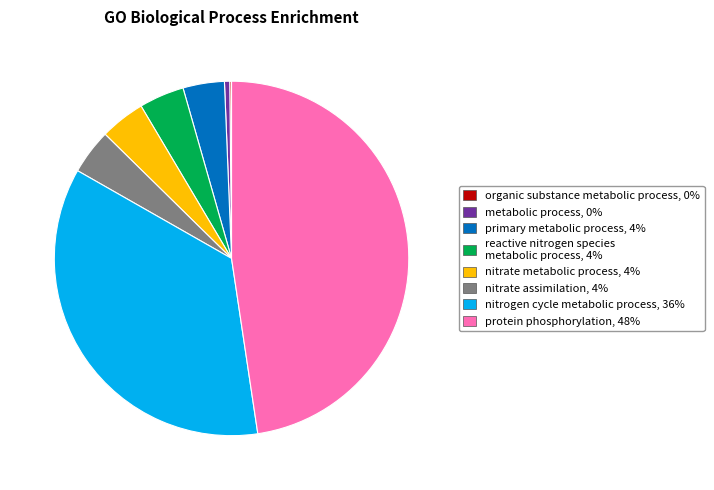

Is the sum of protein phosphorylation, 48% and reactive nitrogen species metabolic process, 4% greater than half?

Yes